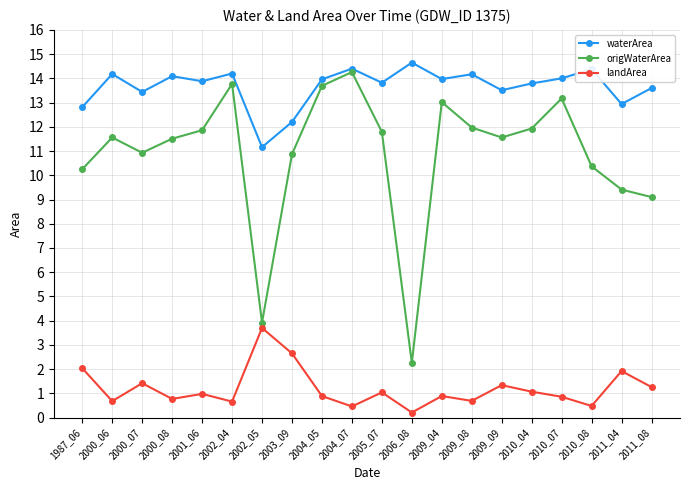

At which category does landArea reach its first local peak?

2000_07